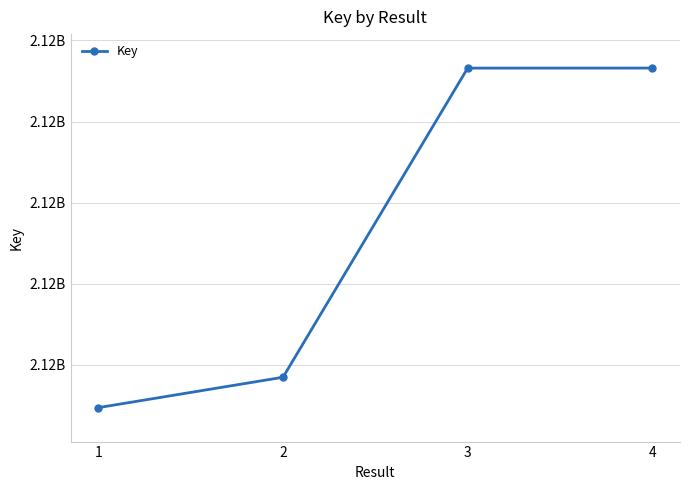

Does the chart have visible grid lines?

Yes